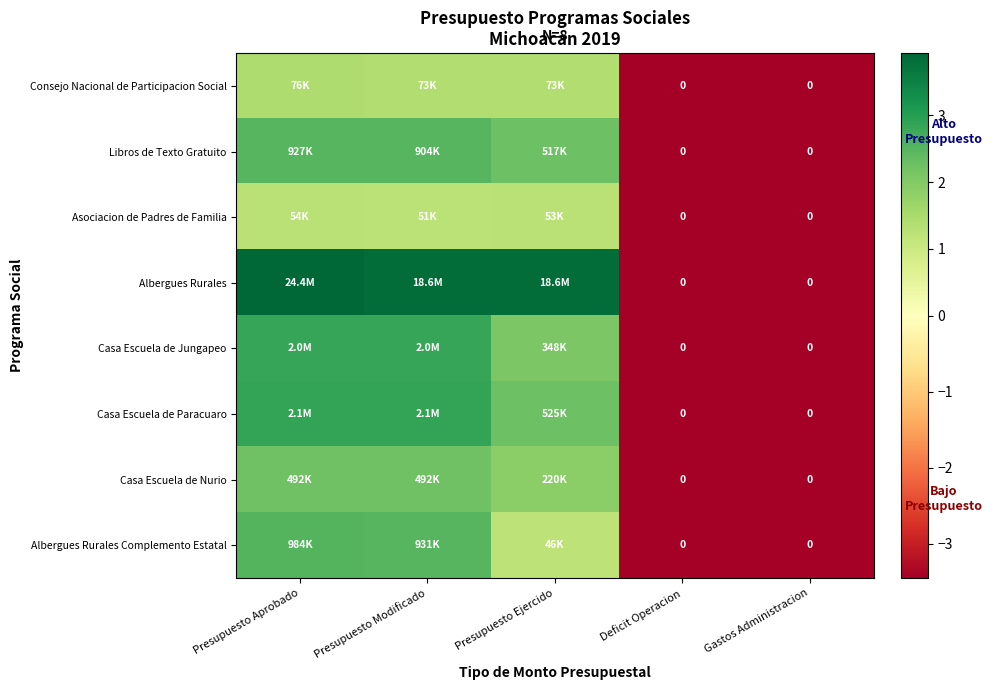

What is the difference between the maximum and second lowest values in the Albergues Rurales series?

7.4